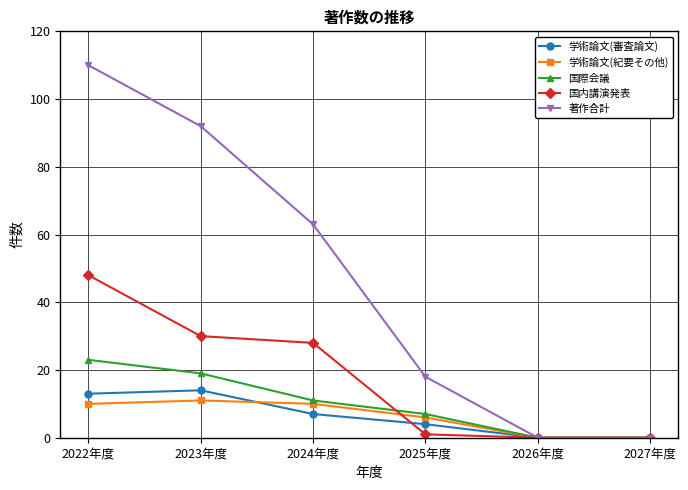

Where is the first local maximum for 学術論文(審査論文)?

2023年度